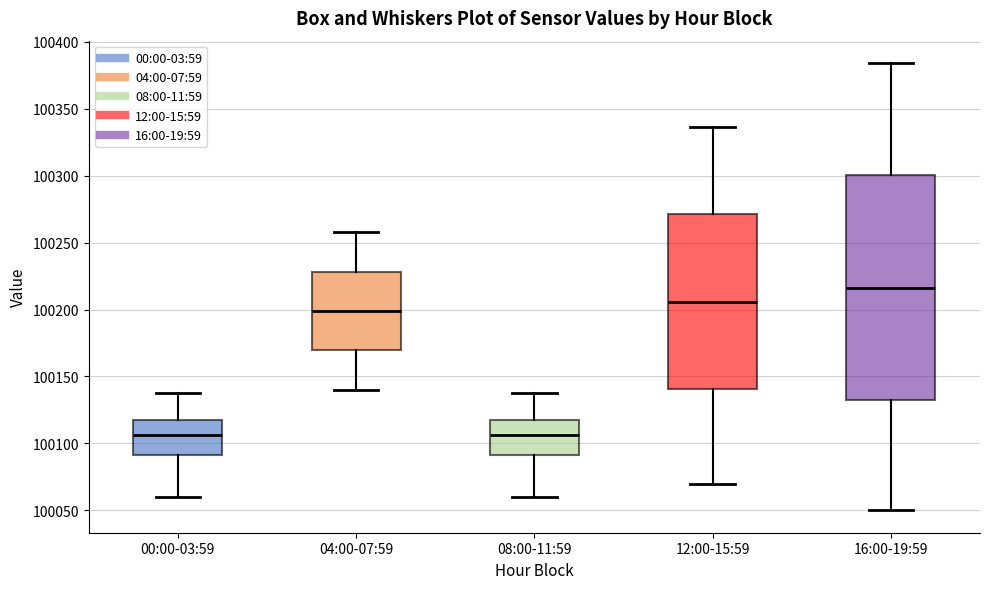

Where is the upper edge of the box for 08:00-11:59 on the y-axis? The values are not printed on the chart, so give them approximately, as read against the axis.

100115